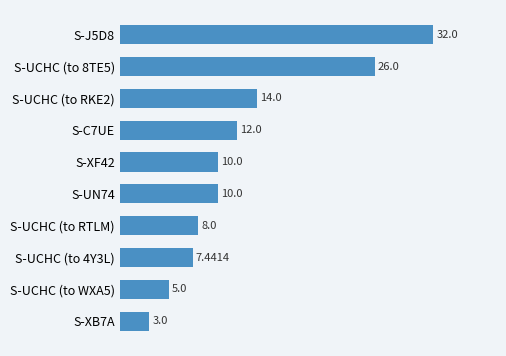

What is the sum of all values?

127.4